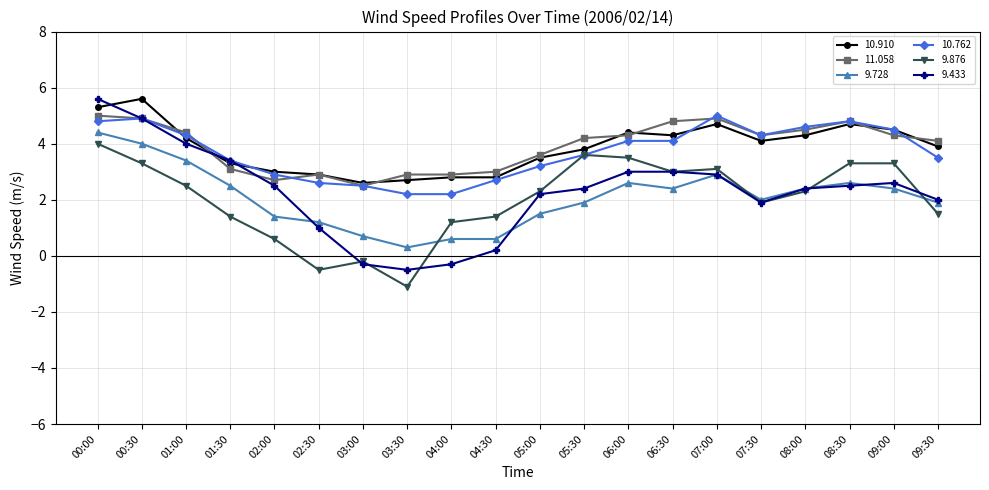

Which series changed the most between 00:30 and 01:00?

10.910